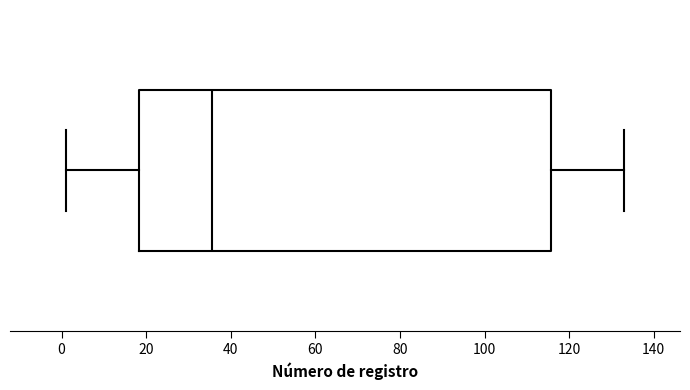

Transcribe this box plot: give where the median line is, the range the box spans, and where the two whiskers end, as read against the x-axis. The values are not printed on the chart, so give them approximately, as read against the axis.

median 36, box 18 to 116, whiskers 2 to 134